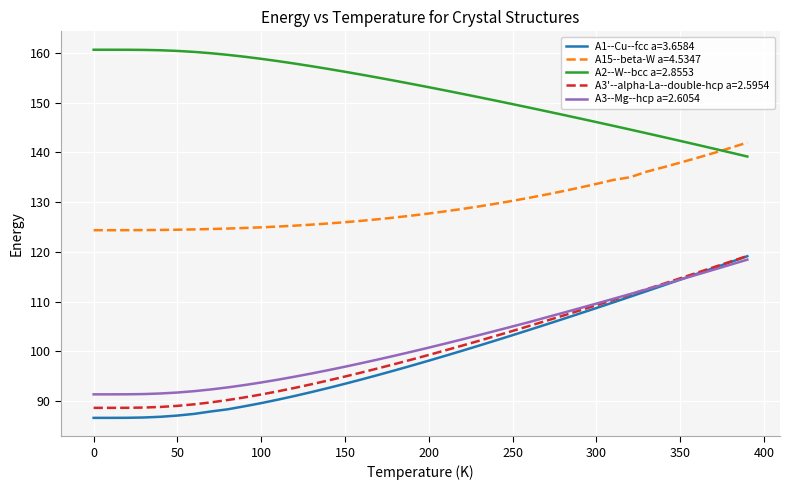

True or false: A2--W--bcc a=2.8553 and A3--Mg--hcp a=2.6054 intersect in this chart.

False